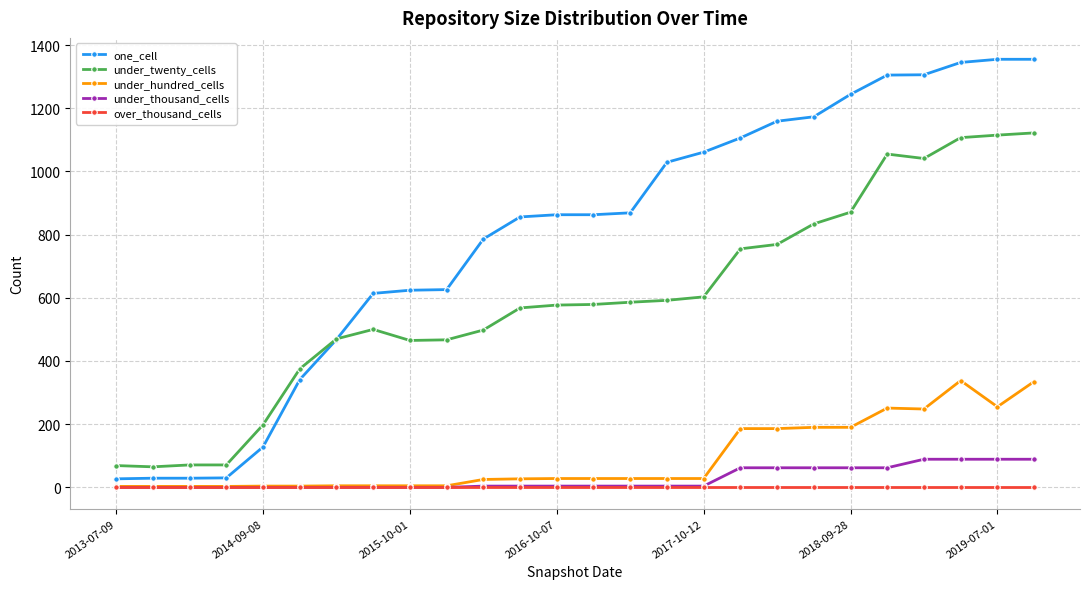

Which series has the largest total across all categories?

one_cell